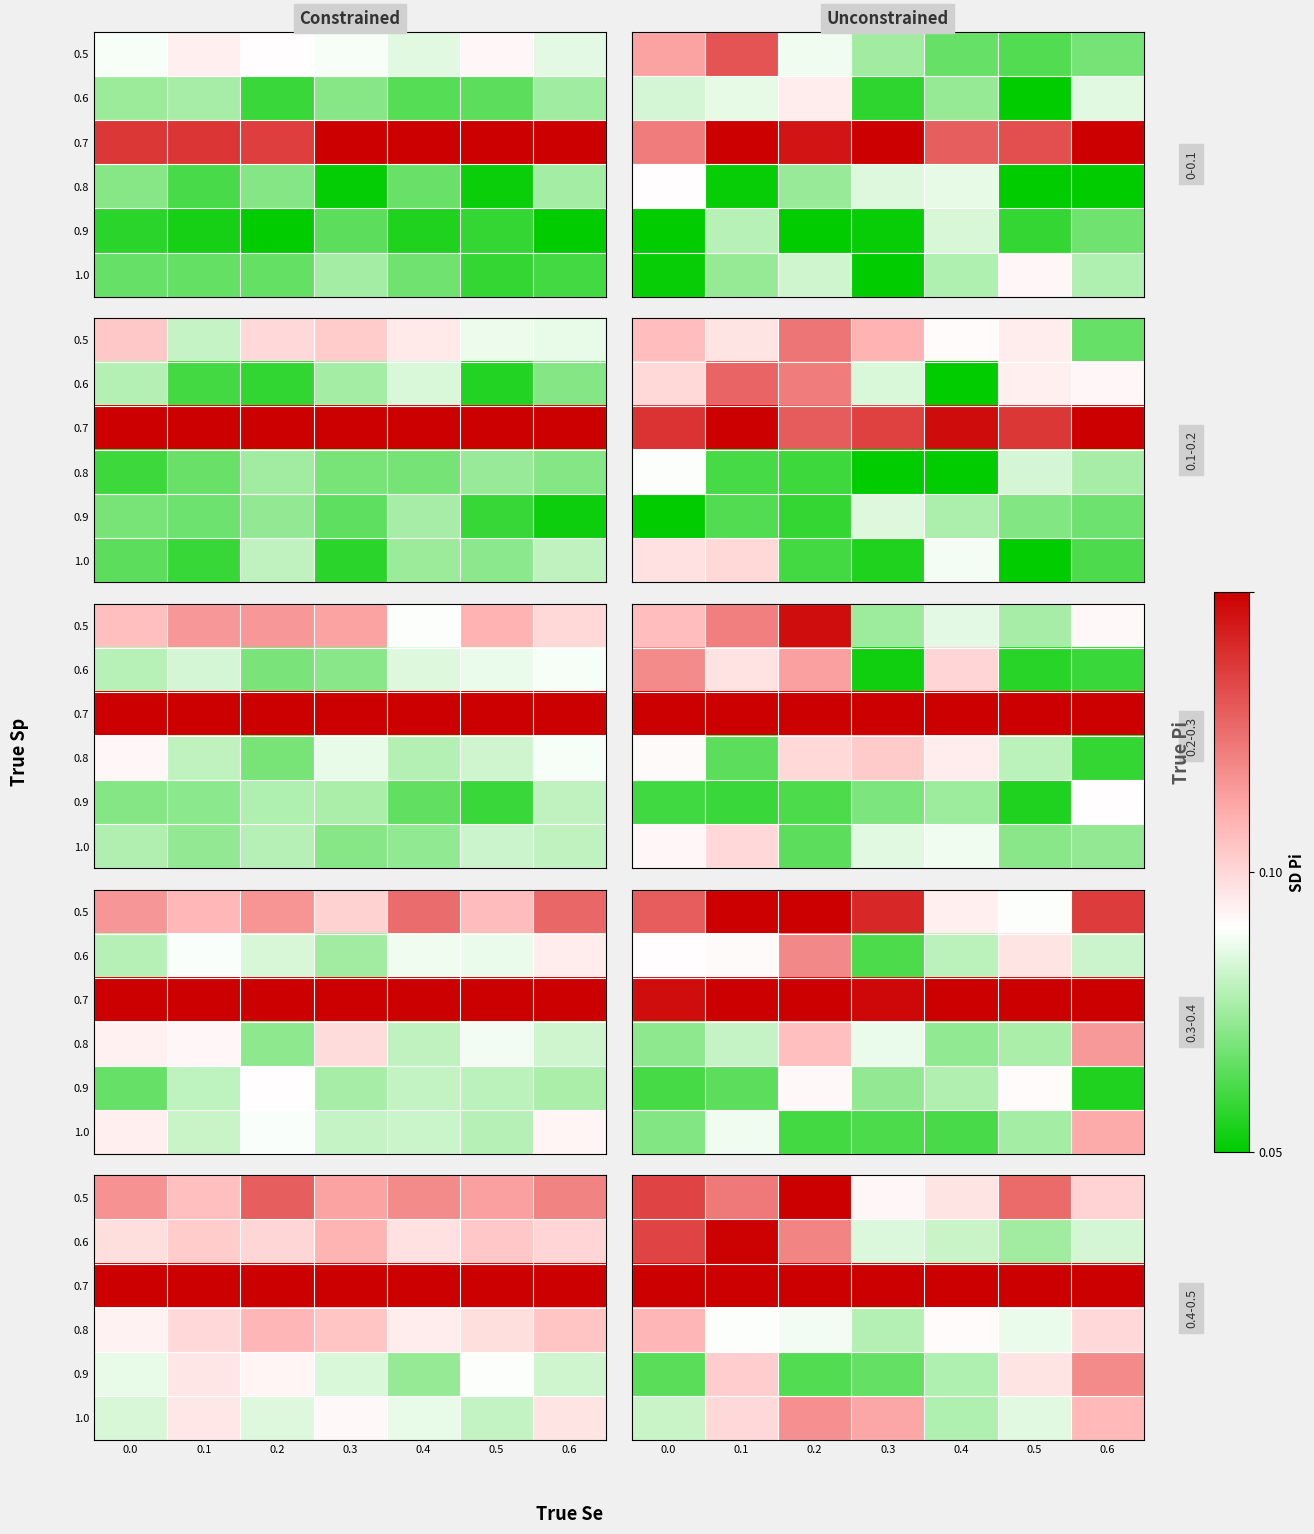

How many data points does each series have?

7